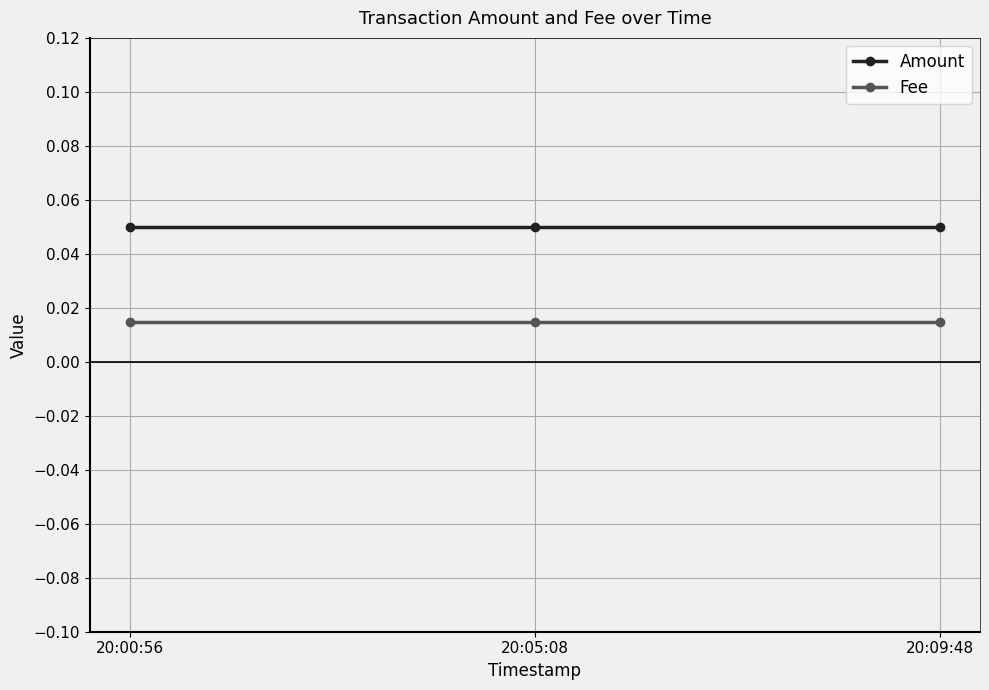

What is the label of the 3rd point from the left?

20:09:48